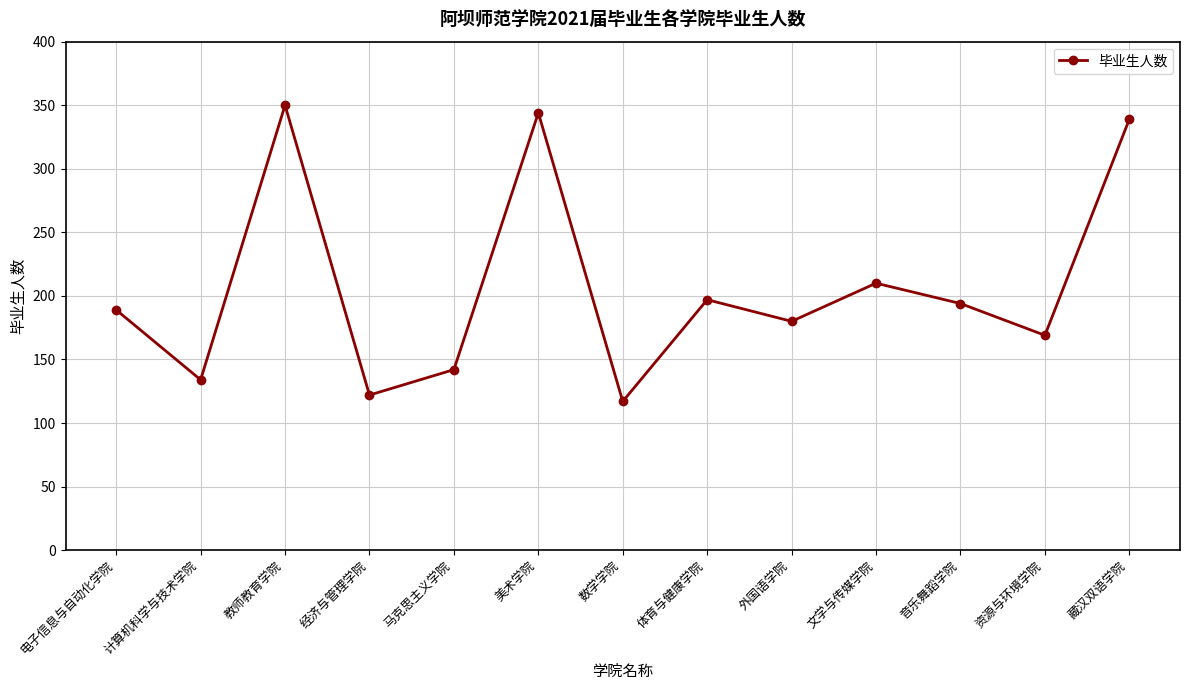

What is the label of the 11th point from the left?

音乐舞蹈学院